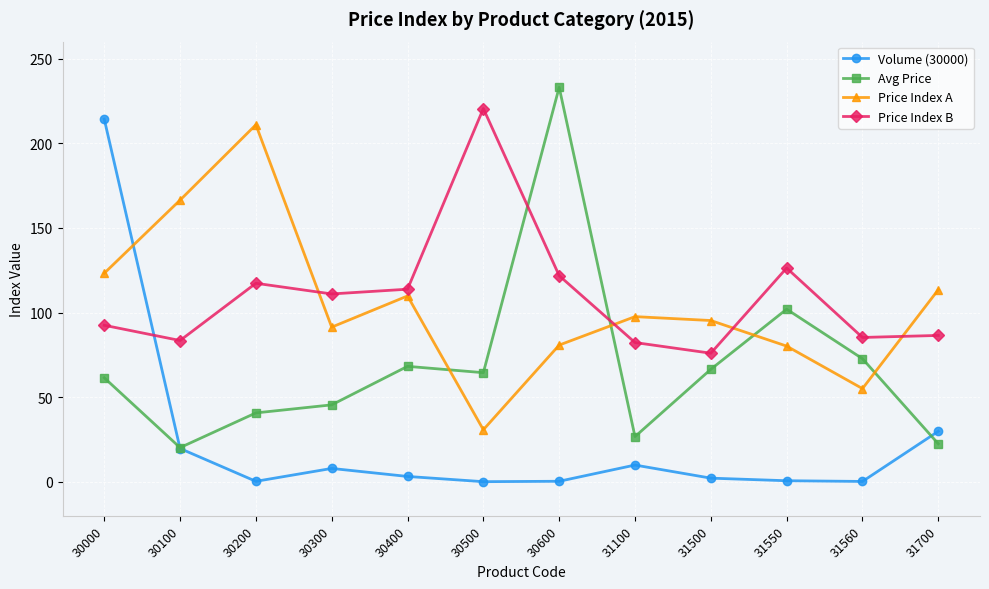

What are all the series names shown in the legend?

Volume (30000), Avg Price, Price Index A, Price Index B